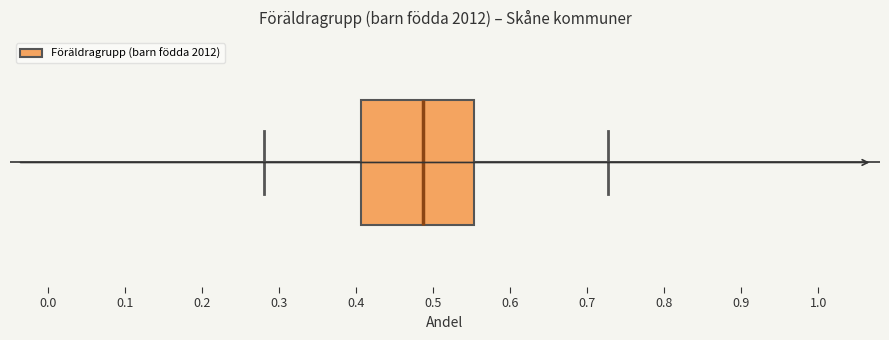

Transcribe this box plot: give where the median line is, the range the box spans, and where the two whiskers end, as read against the x-axis. The values are not printed on the chart, so give them approximately, as read against the axis.

median 0.49, box 0.41 to 0.55, whiskers 0.28 to 0.73